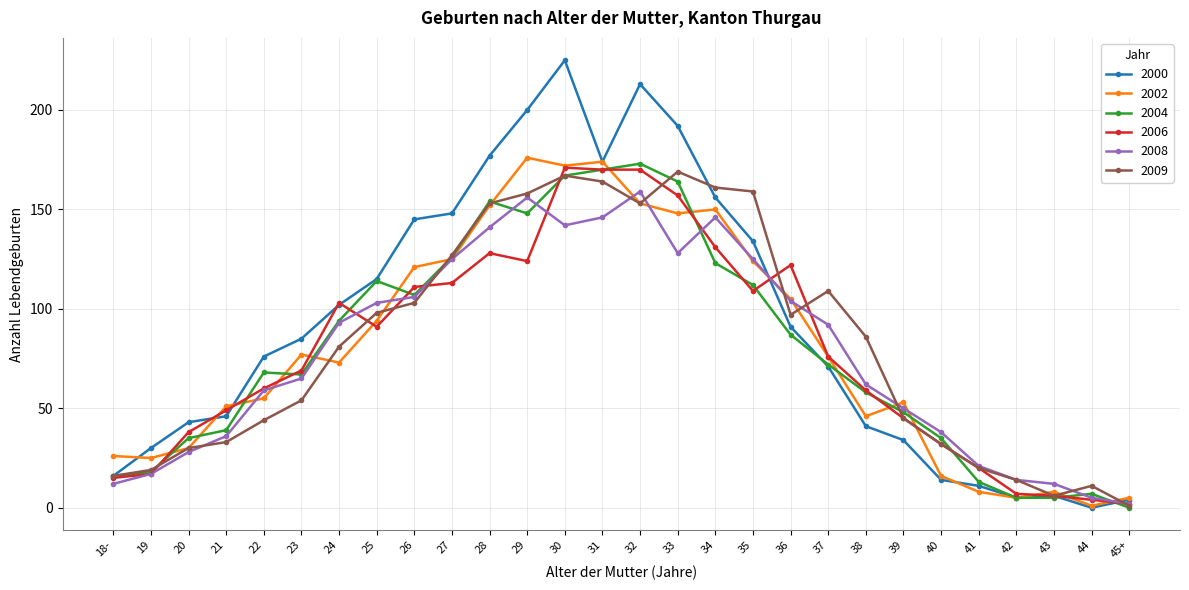

Rank the series by their maximum value, from highest to lowest.

2000, 2002, 2004, 2006, 2009, 2008